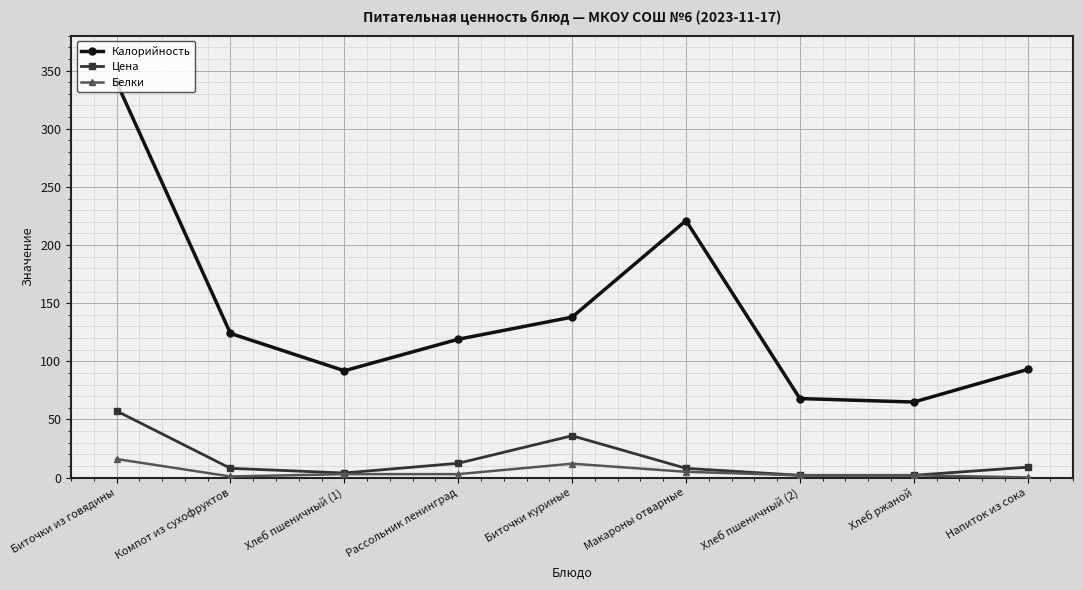

True or false: Калорийность has a value of 206.6 at Рассольник ленинград.

False